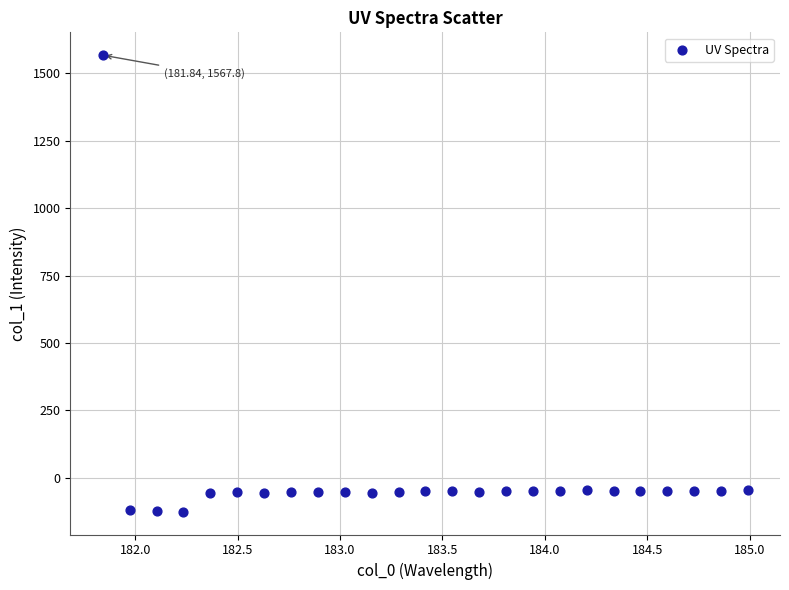

What is the range of X values (max minus min)?

3.1